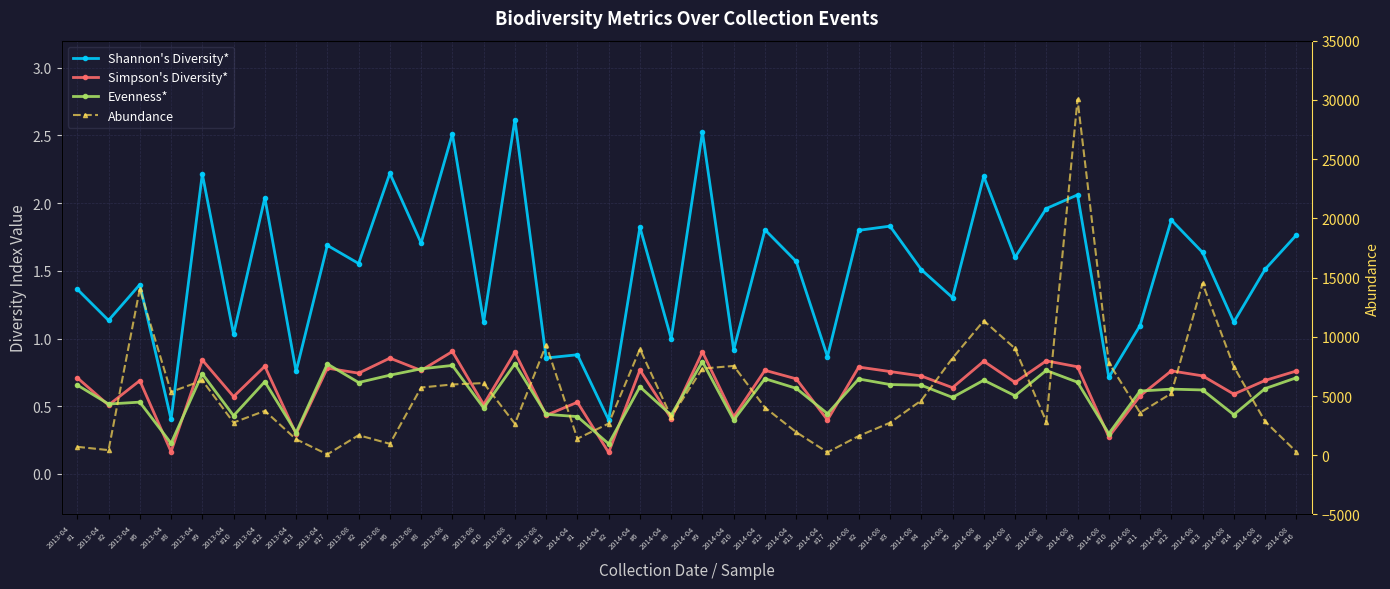

How many lines are shown in the chart?

4